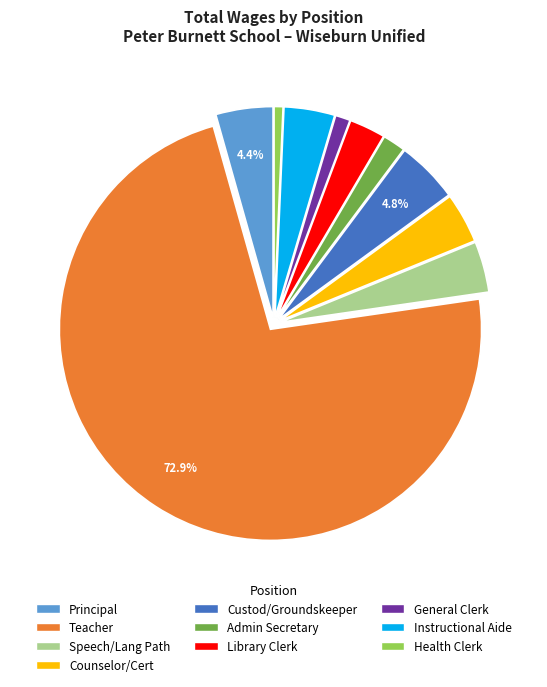

The General Clerk slice represents 11% of the pie. True or false?

False